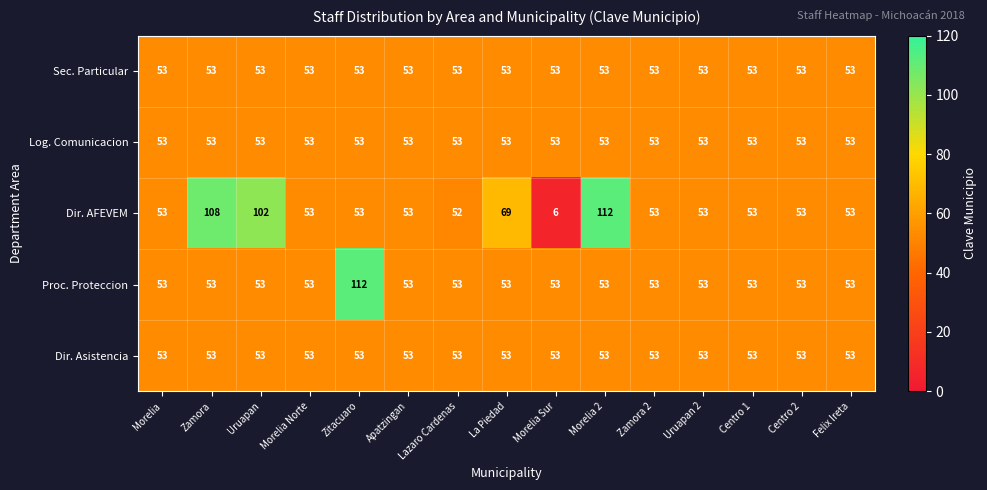

Which series has the largest total across all categories?

Dir. AFEVEM